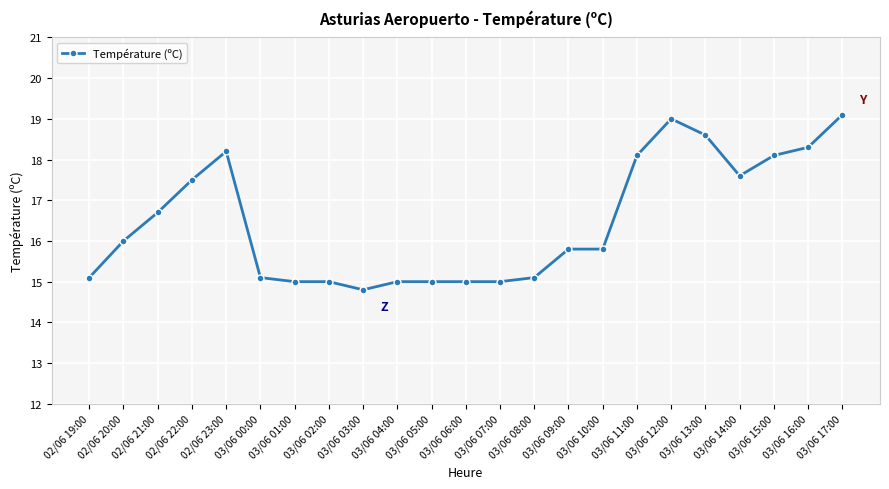

How many lines are shown in the chart?

1